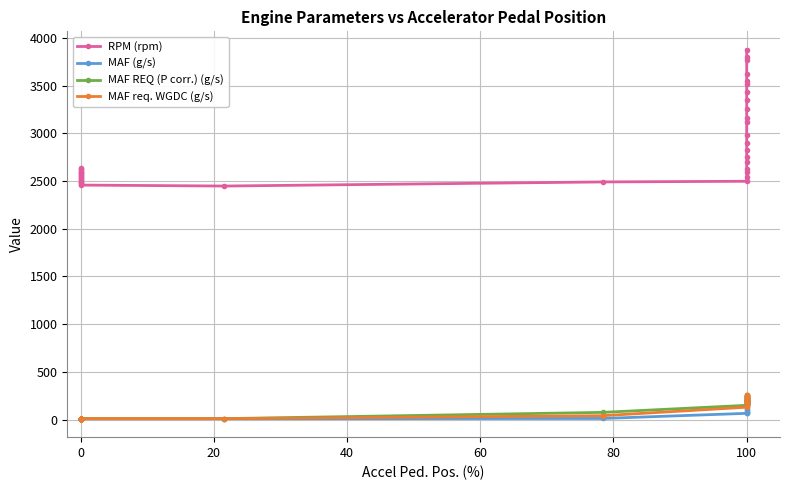

What are all the series names shown in the legend?

RPM (rpm), MAF (g/s), MAF REQ (P corr.) (g/s), MAF req. WGDC (g/s)